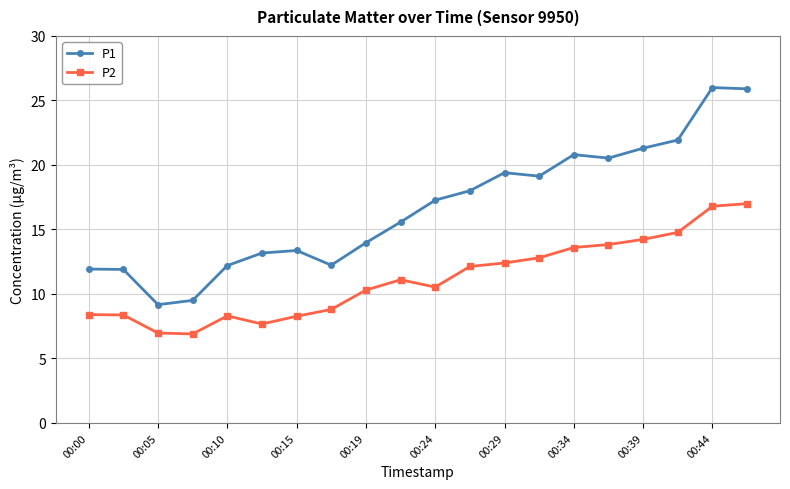

True or false: P1 and P2 intersect in this chart.

False